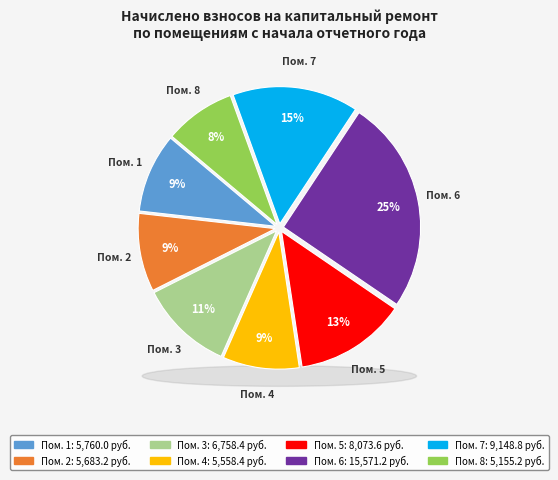

To the nearest percent, what is the average slice percentage?

12%